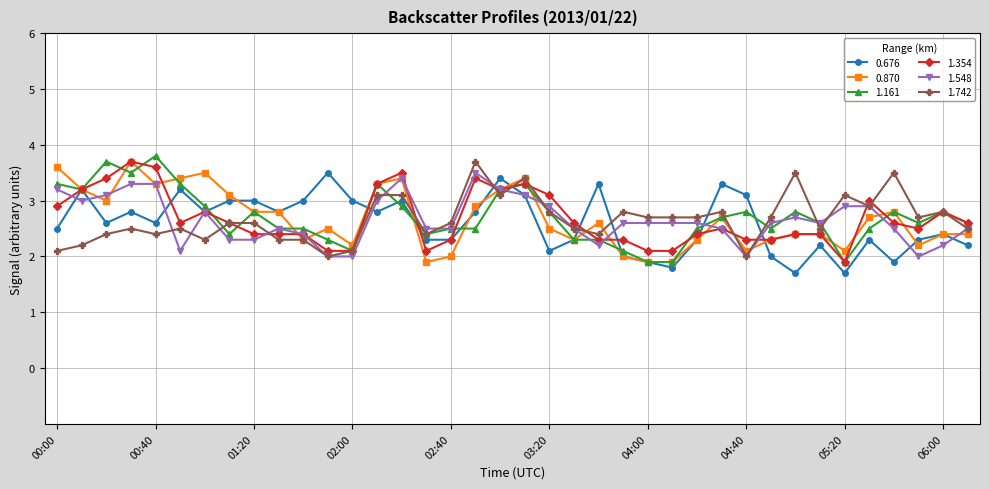

Is this an area chart (filled region under the line)?

No